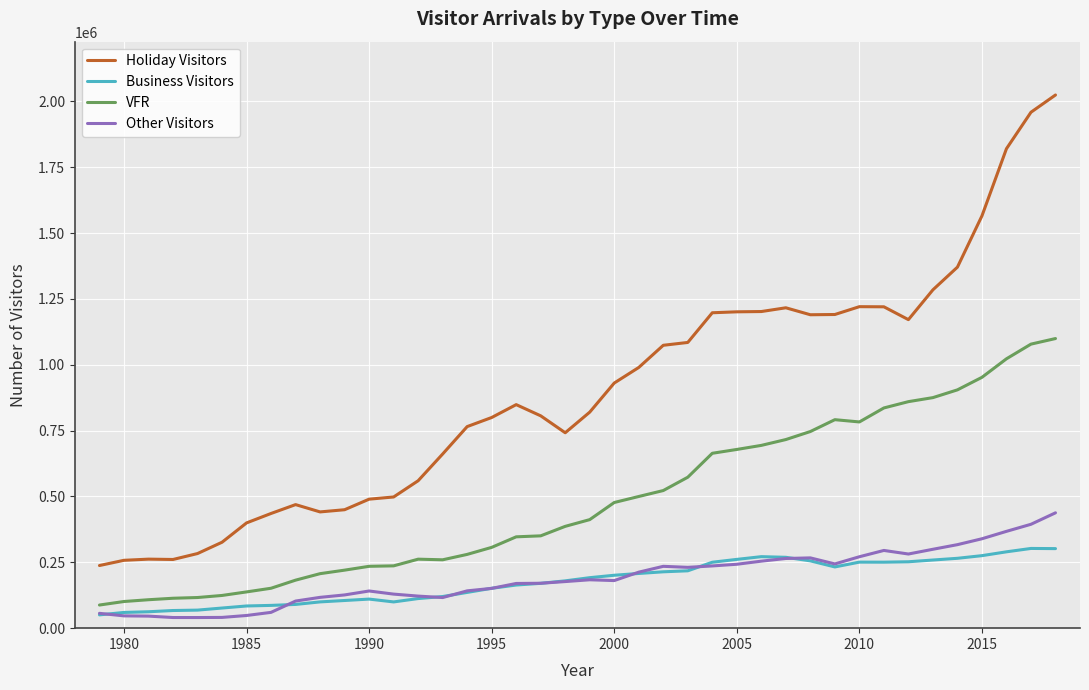

List the series in order of their peak value, lowest first.

Business Visitors, Other Visitors, VFR, Holiday Visitors